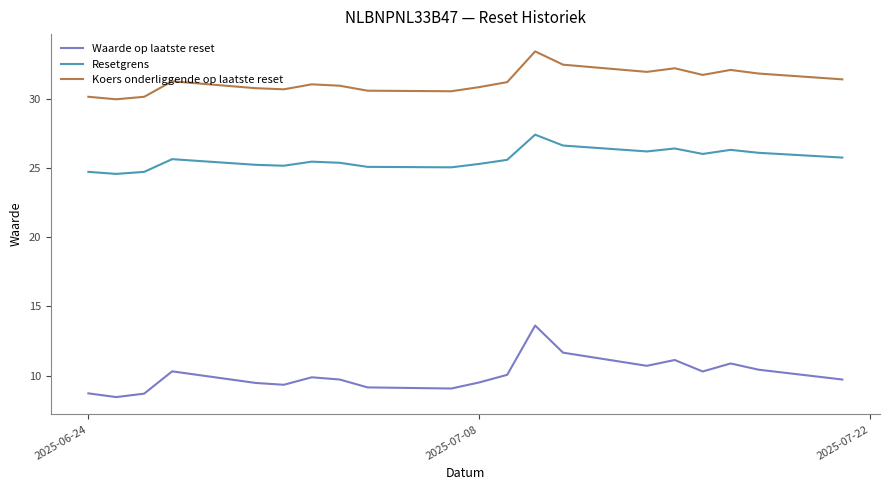

Which series has the largest total across all categories?

Koers onderliggende op laatste reset